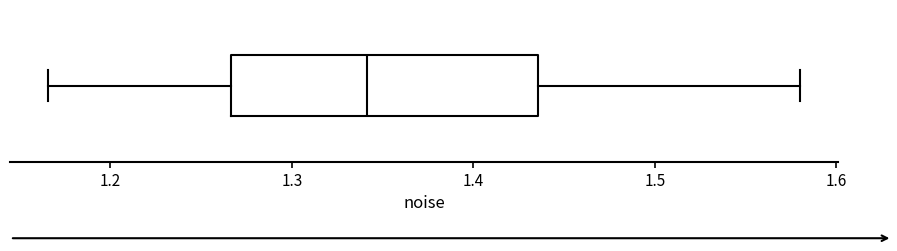

Transcribe this box plot: give where the median line is, the range the box spans, and where the two whiskers end, as read against the x-axis. The values are not printed on the chart, so give them approximately, as read against the axis.

median 1.34, box 1.27 to 1.44, whiskers 1.17 to 1.58